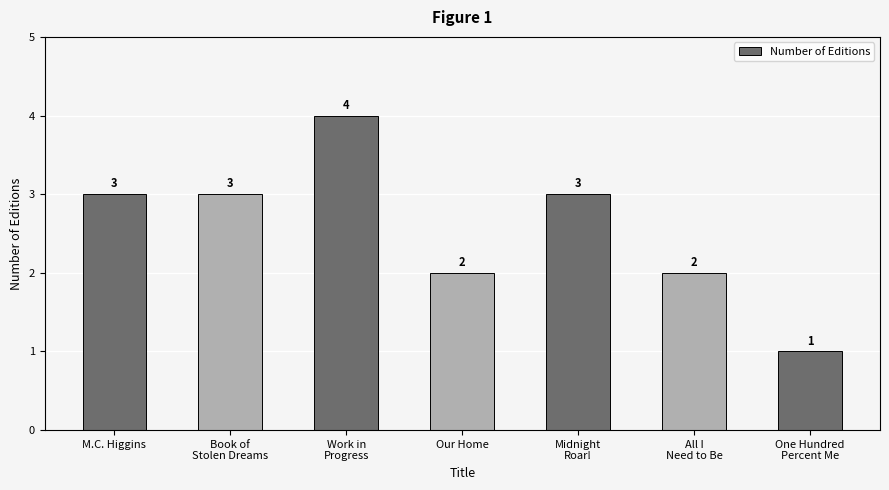

Count the values in the range 2 to 3.

5